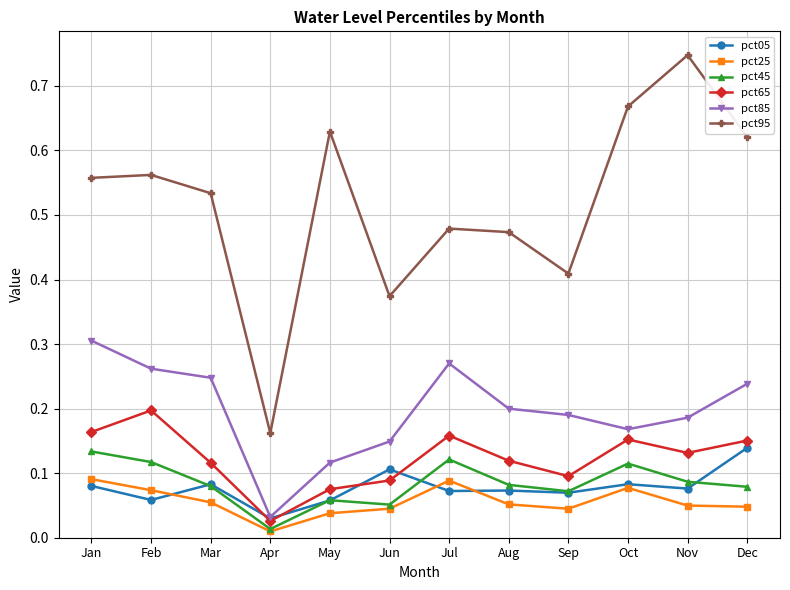

How many data points does each series have?

12